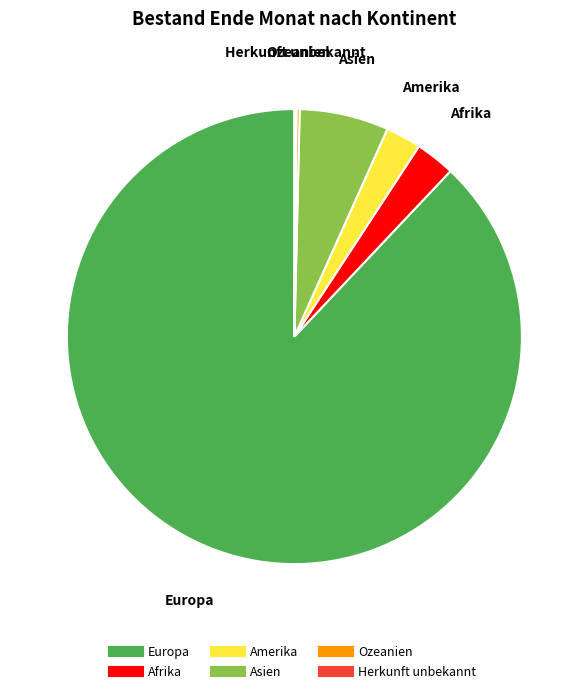

Is it true that Afrika is 3% of the pie?

True